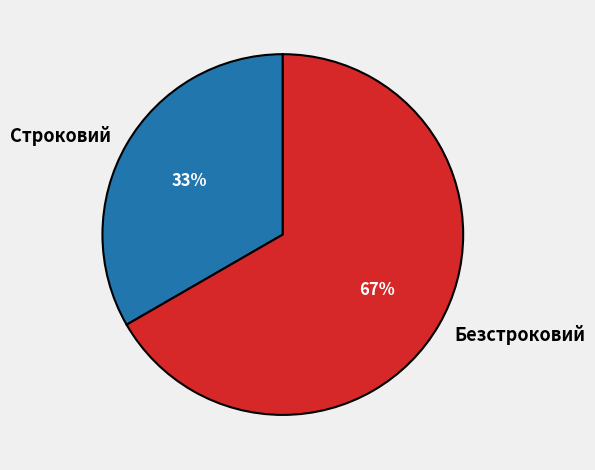

To the nearest percent, what percentage of the pie is Строковий?

33%